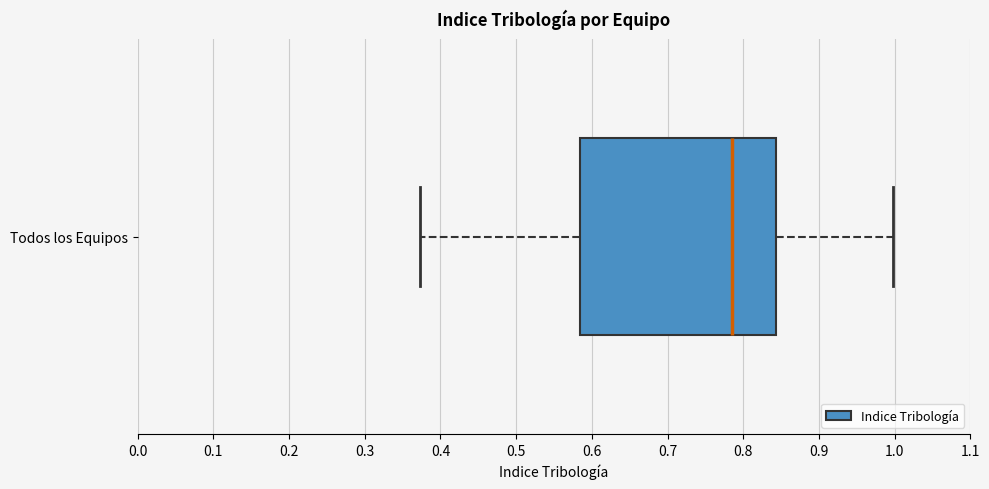

Where does the left whisker of the box for Todos los Equipos end on the x-axis? The values are not printed on the chart, so give them approximately, as read against the axis.

0.37